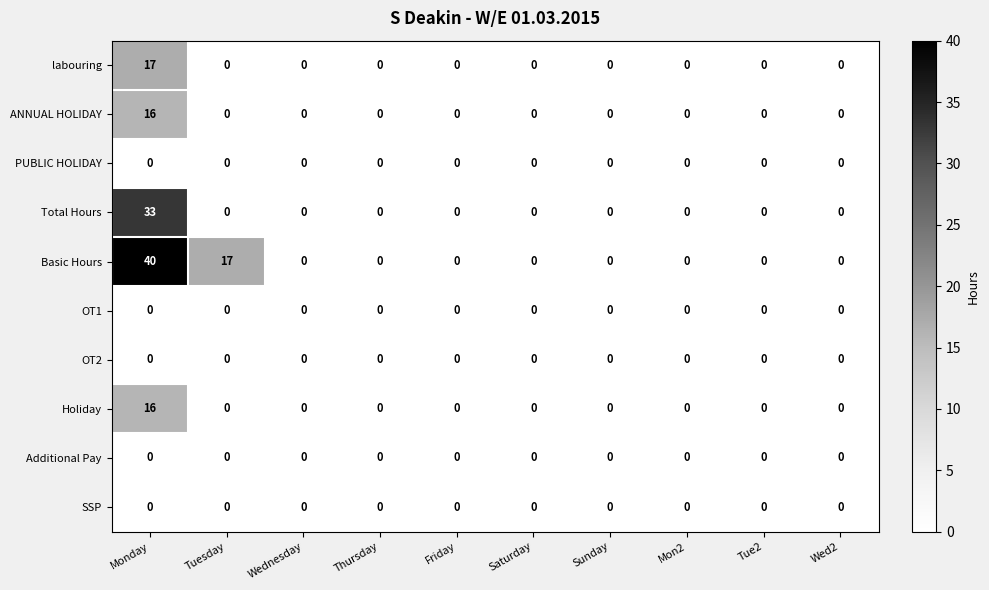

At which category is the sum across all series the highest?

Monday